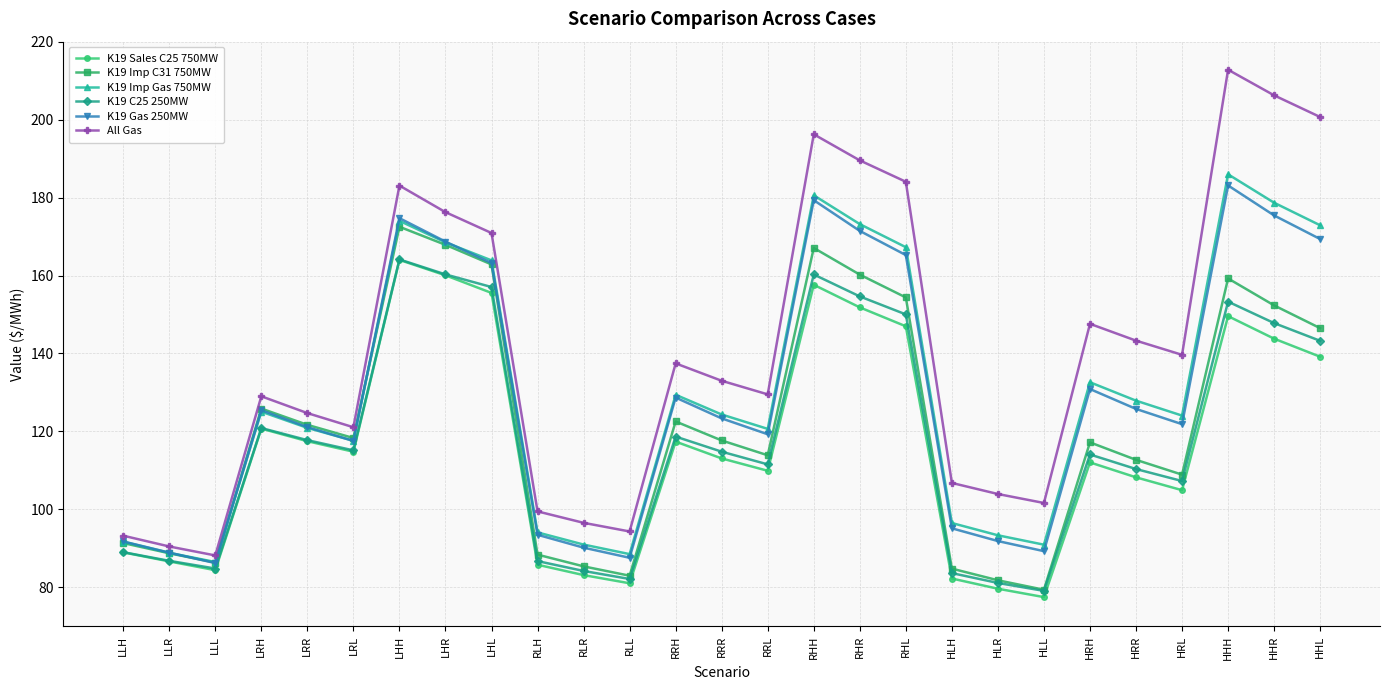

Which series has the largest range (max minus min)?

All Gas